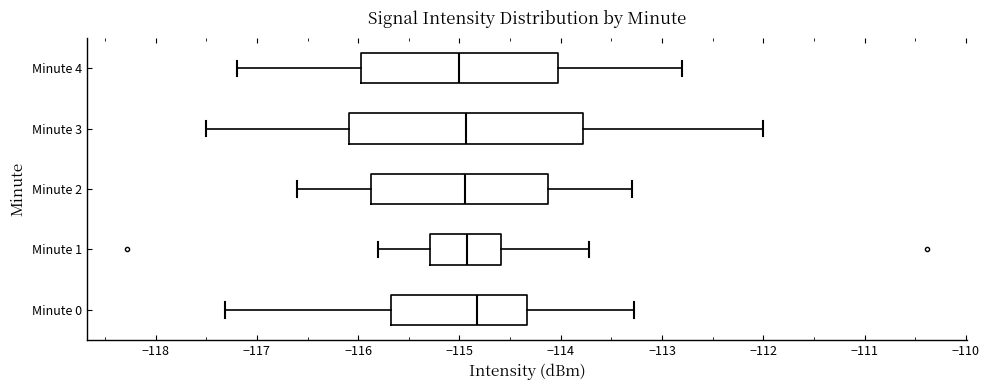

Where does the right whisker of the box for Minute 1 end on the x-axis? The values are not printed on the chart, so give them approximately, as read against the axis.

-113.7